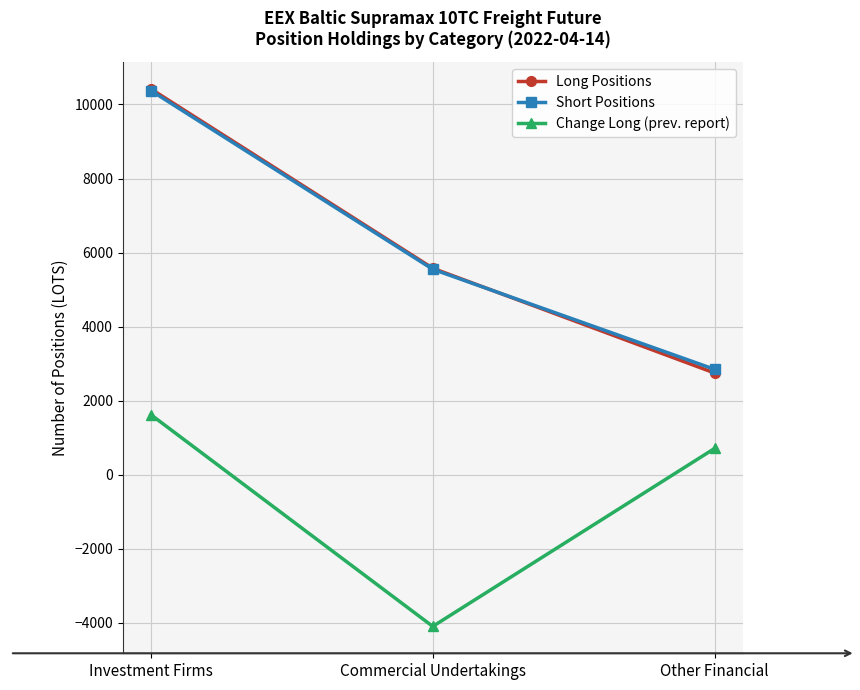

Read the Change Long (prev. report) value at Commercial Undertakings.

-4099.9